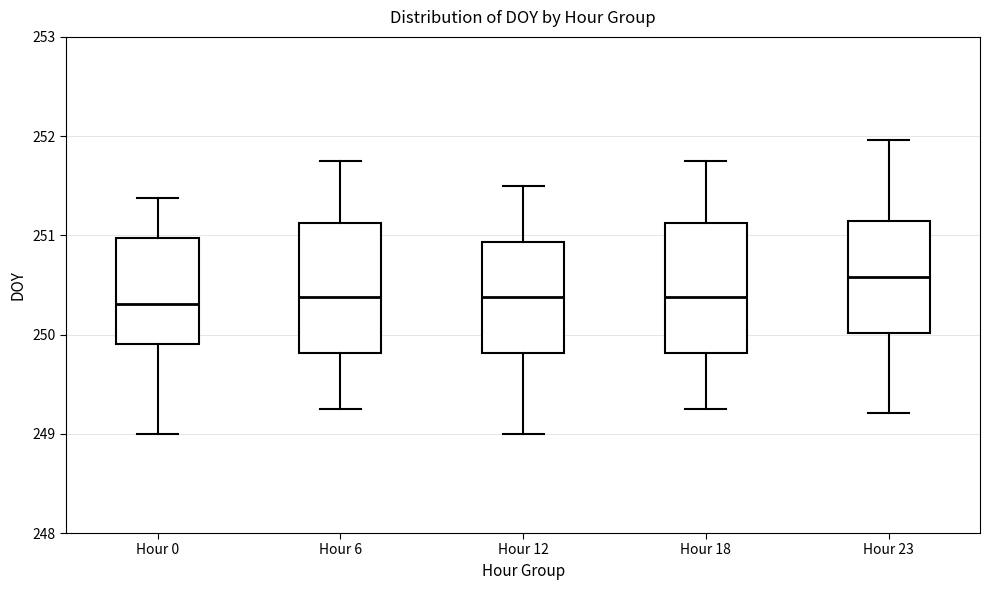

Reading left to right, read every box against the y-axis: the position of its median line, the range the box covers, and the ends of its whiskers. The values are not printed on the chart, so give them approximately, as read against the axis.

Hour 0: median 250.3, box 249.9 to 251.0, whiskers 249.0 to 251.4
Hour 6: median 250.4, box 249.8 to 251.1, whiskers 249.3 to 251.8
Hour 12: median 250.4, box 249.8 to 250.9, whiskers 249.0 to 251.5
Hour 18: median 250.4, box 249.8 to 251.1, whiskers 249.3 to 251.8
Hour 23: median 250.6, box 250.0 to 251.1, whiskers 249.2 to 252.0